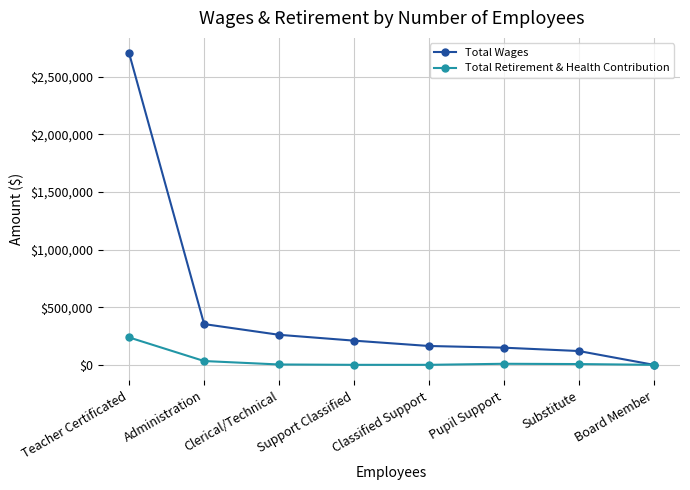

At which category is the sum across all series the highest?

Teacher Certificated